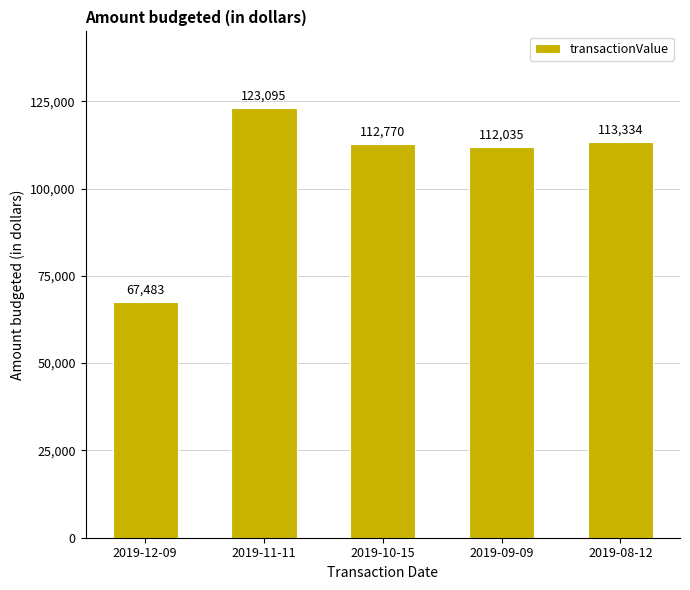

What is the value of the 5th bar from the left?

113334